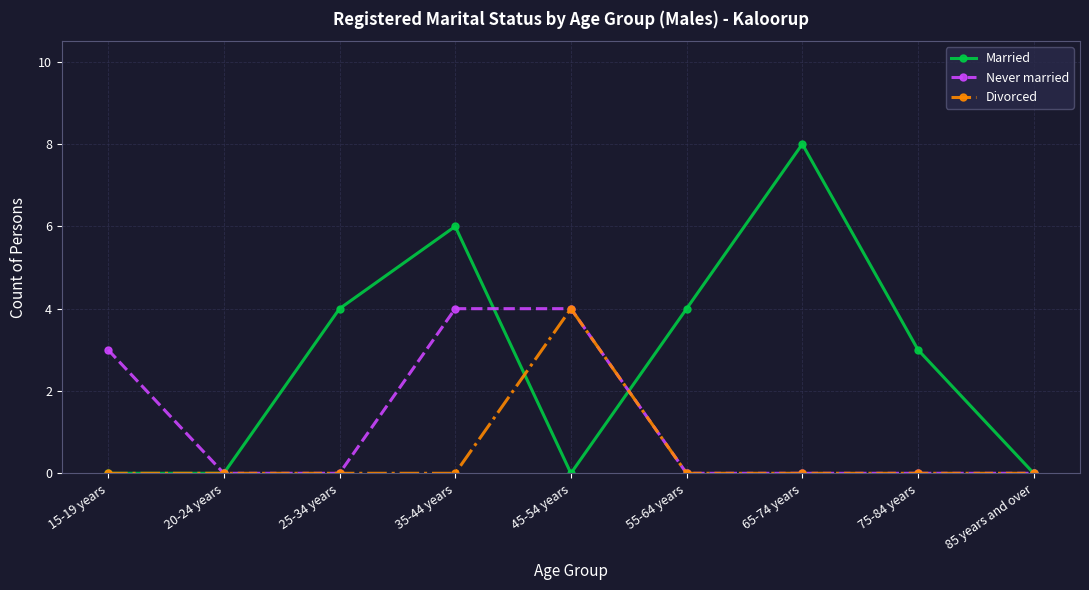

Which series has the widest spread of values?

Married